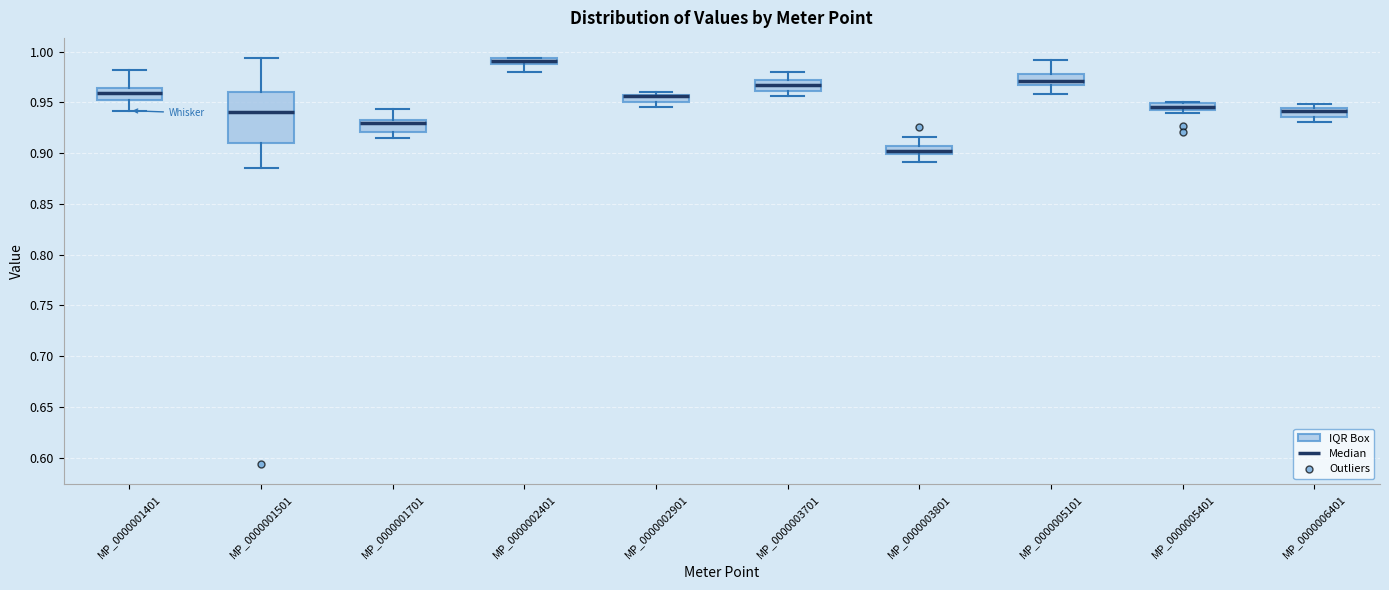

Which box is the tallest, from its lower edge to its upper edge?

MP_0000001501